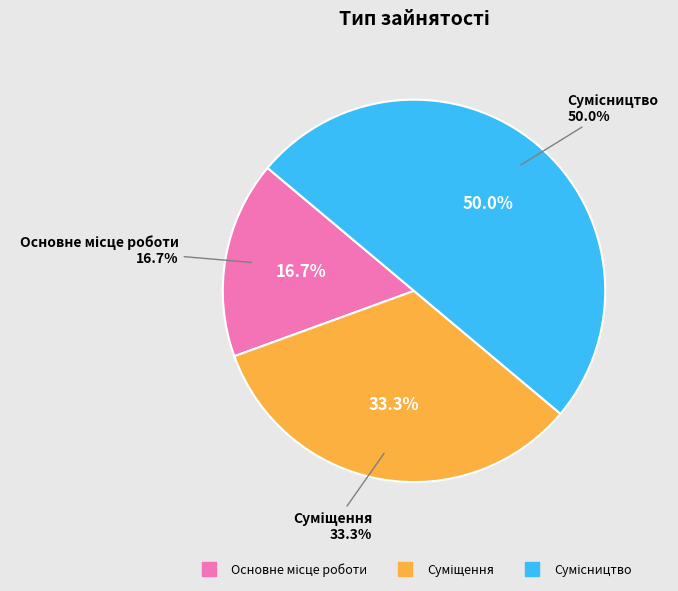

To the nearest percent, what is the difference between the largest and smallest slice percentages?

33%